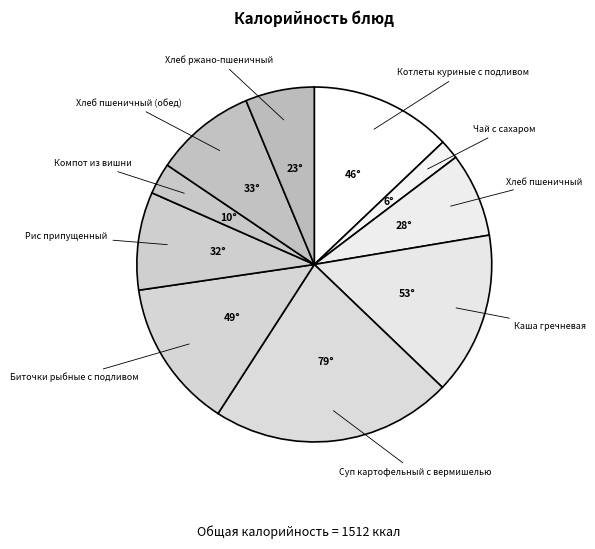

Does Суп картофельный с вермишелью represent more than half of the total?

No